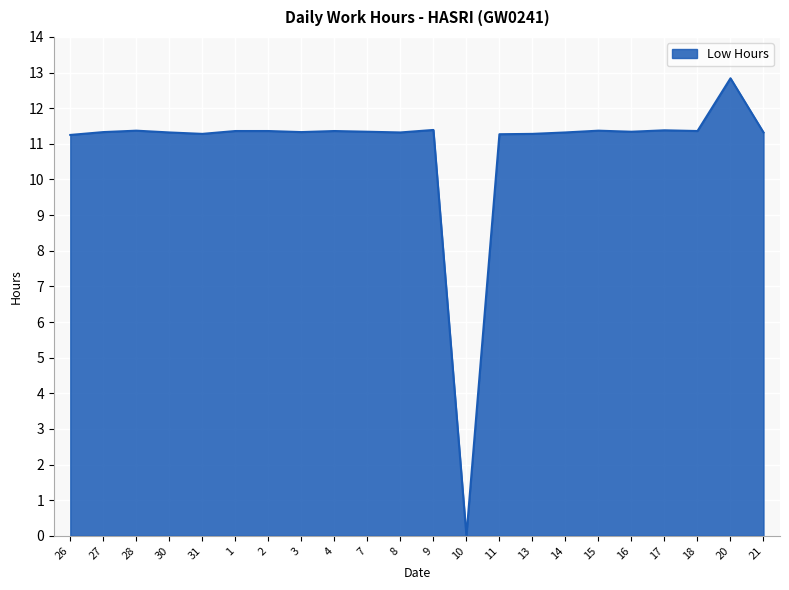

Approximately how many times larger is the value at 20 compared to 16?

1.1